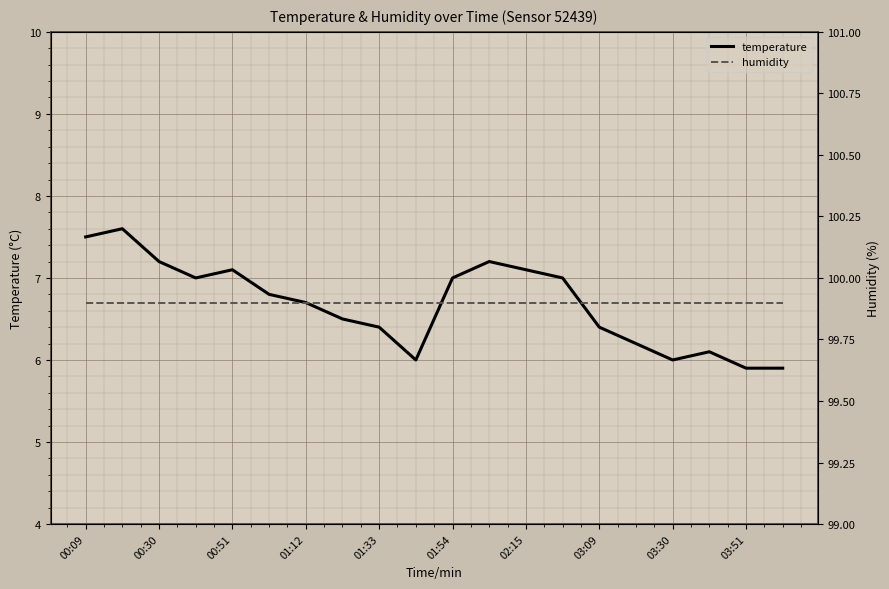

True or false: humidity and temperature cross at least once.

False